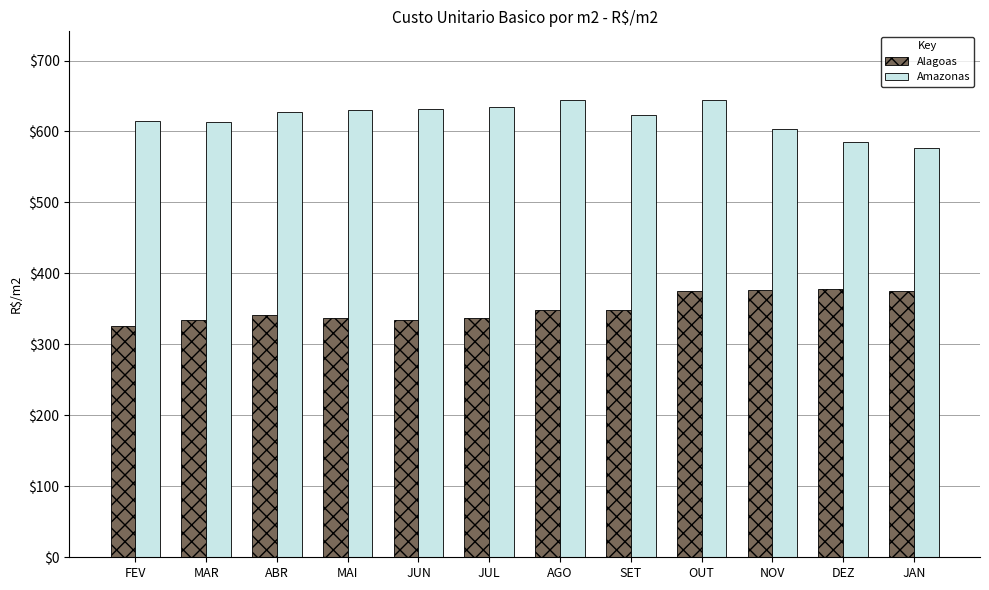

Which series changed the most between OUT and JAN?

Amazonas